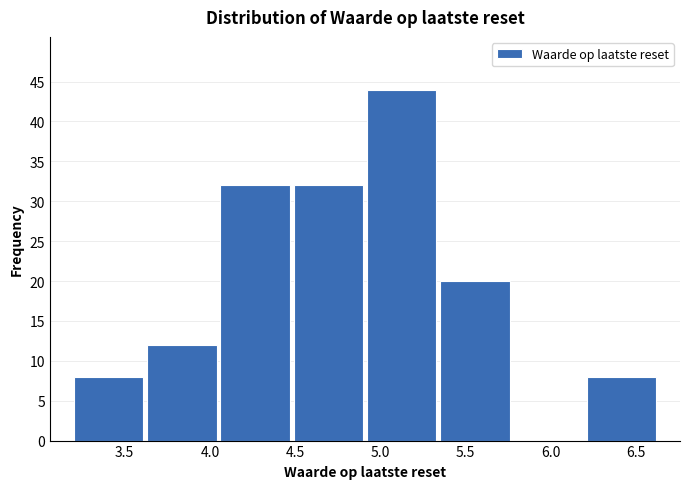

Reading left to right, transcribe this chart: for each bar, give the range it covers on the x-axis and its height. Neither the bar edges nor the heights are printed on the chart, so give them approximately, as read against the axes.

3.19 to 3.62: 8
3.62 to 4.05: 12
4.05 to 4.48: 32
4.48 to 4.91: 32
4.91 to 5.34: 44
5.34 to 5.77: 20
5.77 to 6.20: 0
6.20 to 6.63: 8